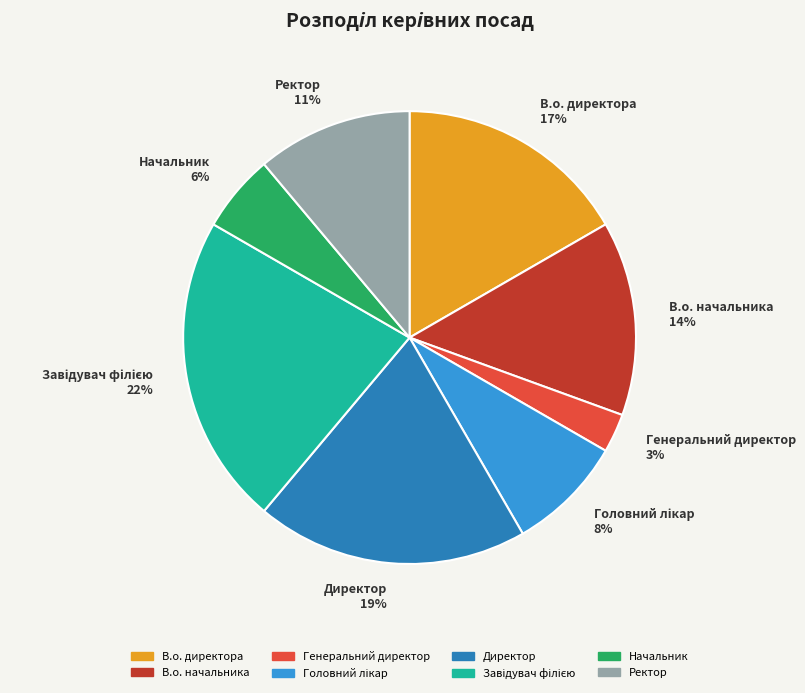

The Начальник slice represents 6% of the pie. True or false?

True